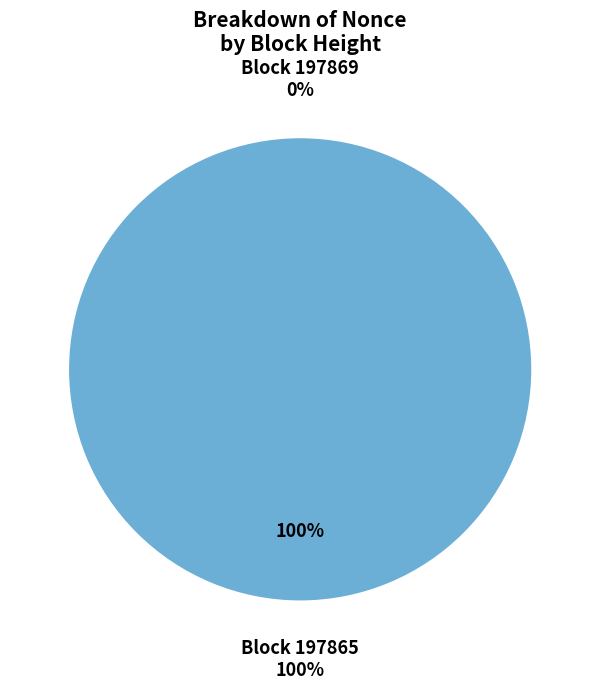

How many segments does this pie chart have?

2